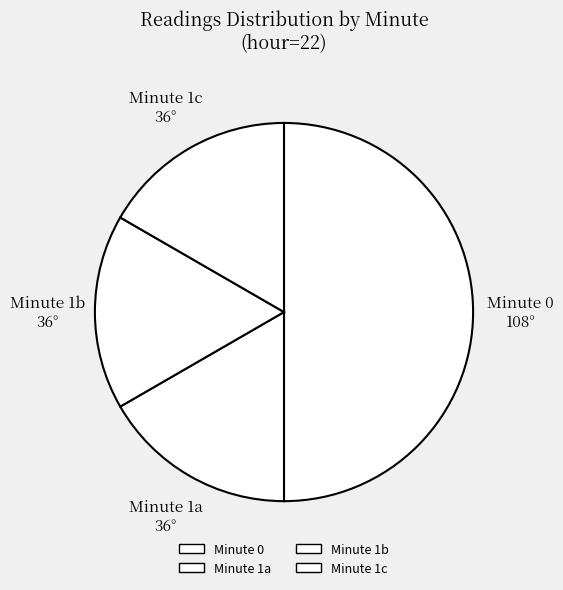

Between Minute 0 and Minute 1a, which is larger?

Minute 0